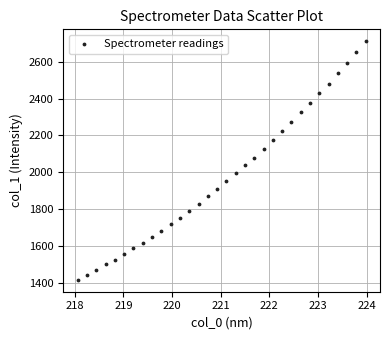

What is the range of Y values (max minus min)?

1292.7